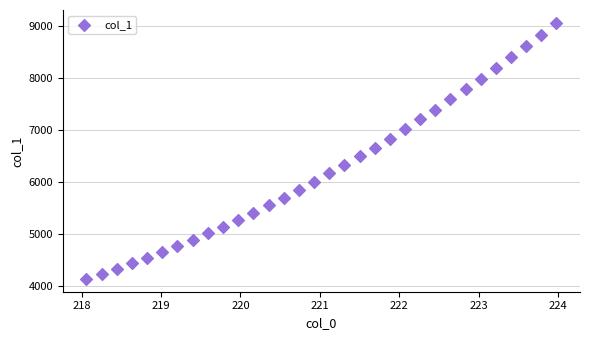

What is the range of Y values (max minus min)?

4931.0